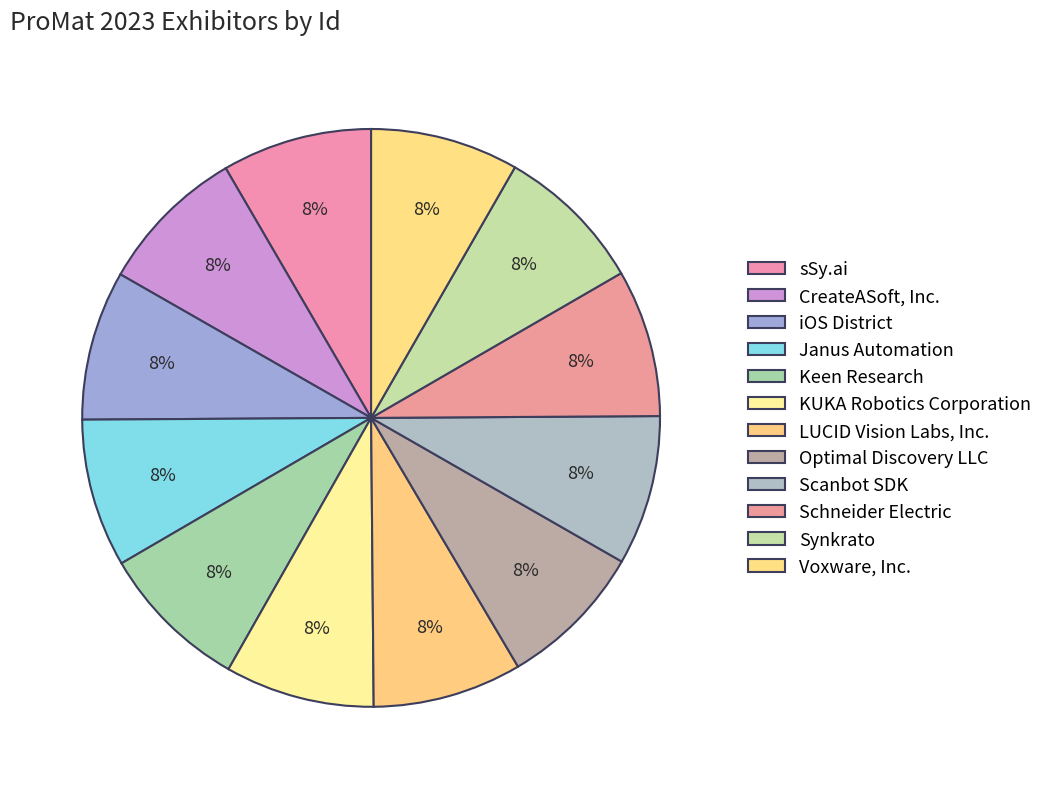

What is the change in value from Janus Automation to Synkrato?

+336